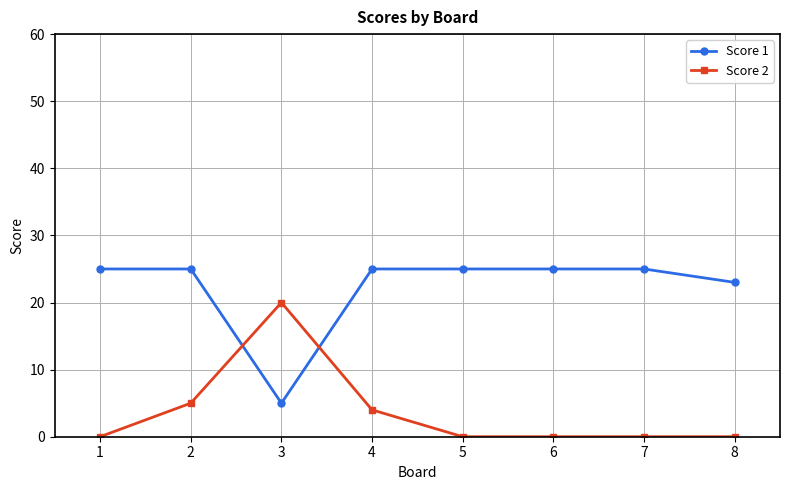

Is it true that Score 2 equals -7 at 6?

False